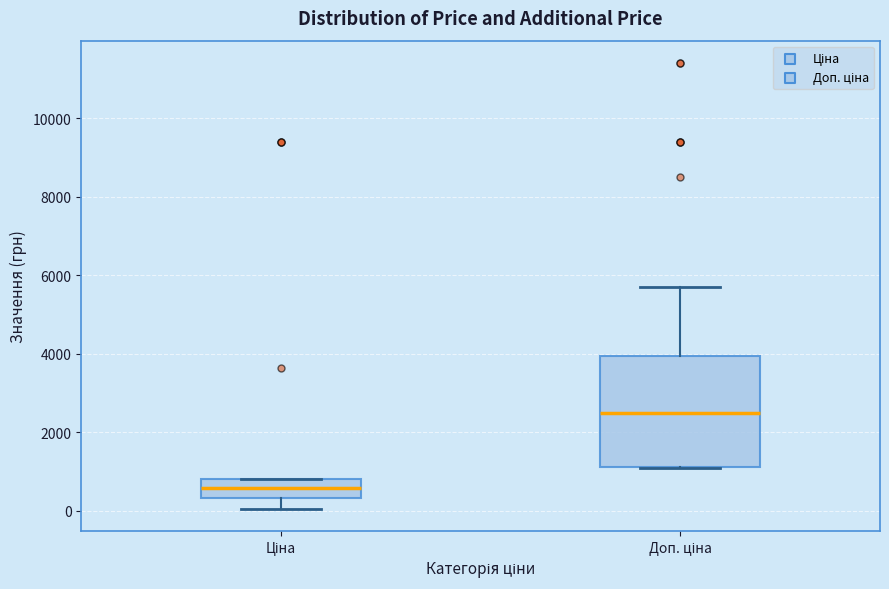

Which box has the highest median line?

Доп. ціна